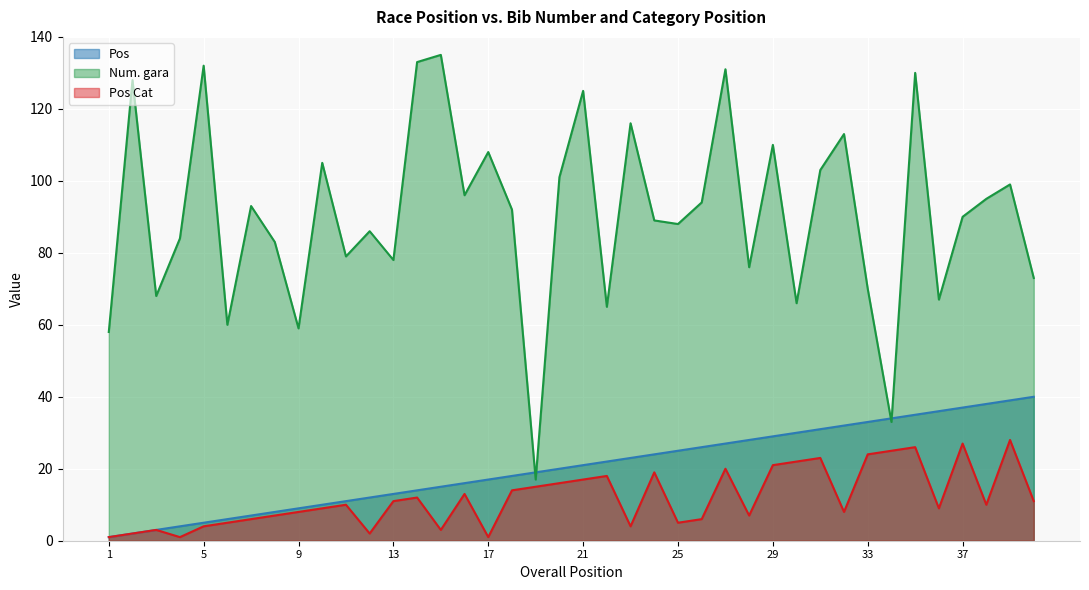

Does the chart display data point markers on the line(s)?

No